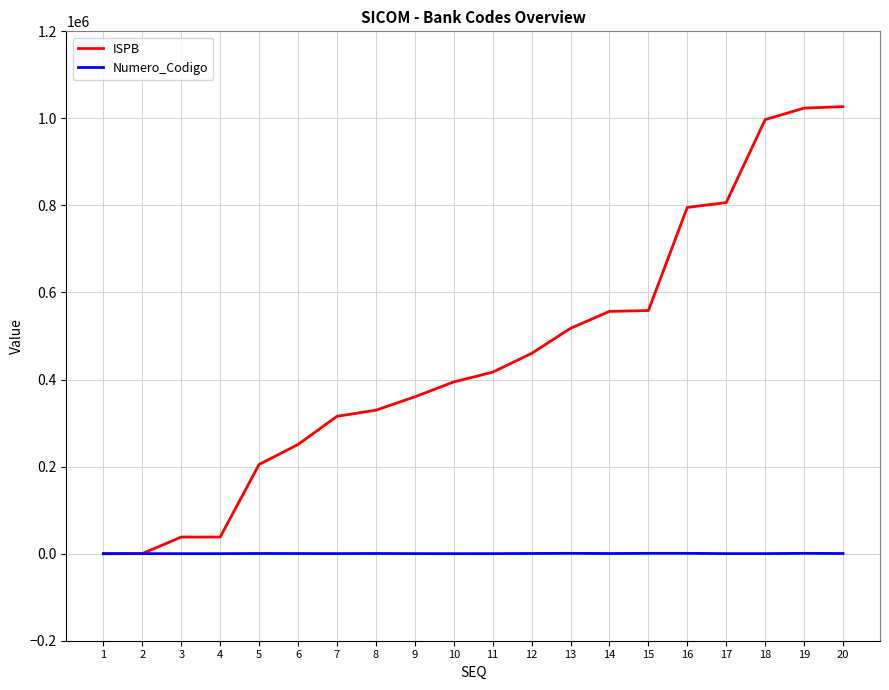

What is the maximum value for ISPB?

1027058